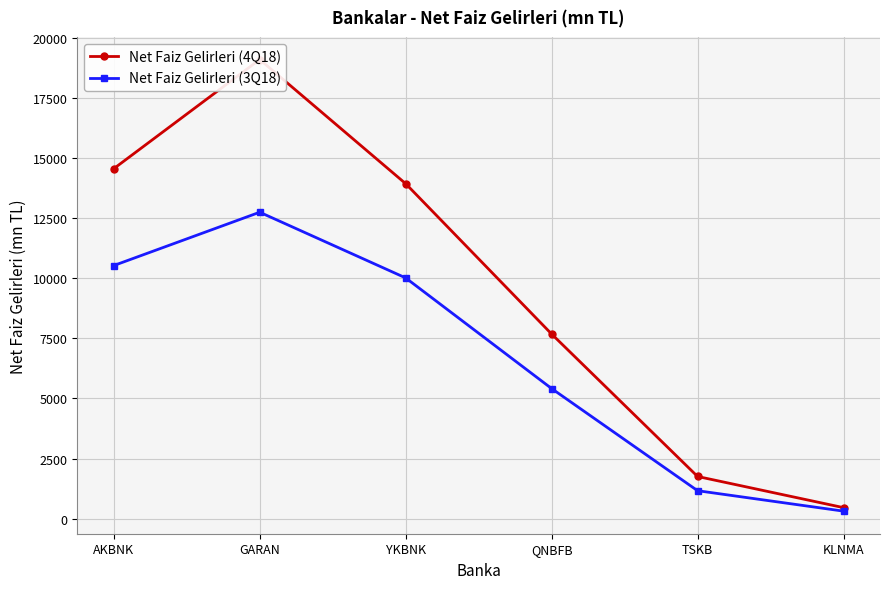

Count the number of categories in the chart.

6